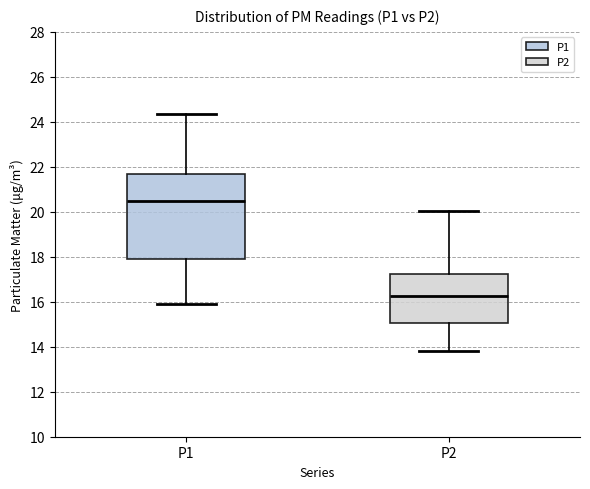

Reading left to right, read every box against the y-axis: the position of its median line, the range the box covers, and the ends of its whiskers. The values are not printed on the chart, so give them approximately, as read against the axis.

P1: median 20.4, box 17.8 to 21.6, whiskers 16.0 to 24.4
P2: median 16.2, box 15.0 to 17.2, whiskers 13.8 to 20.0